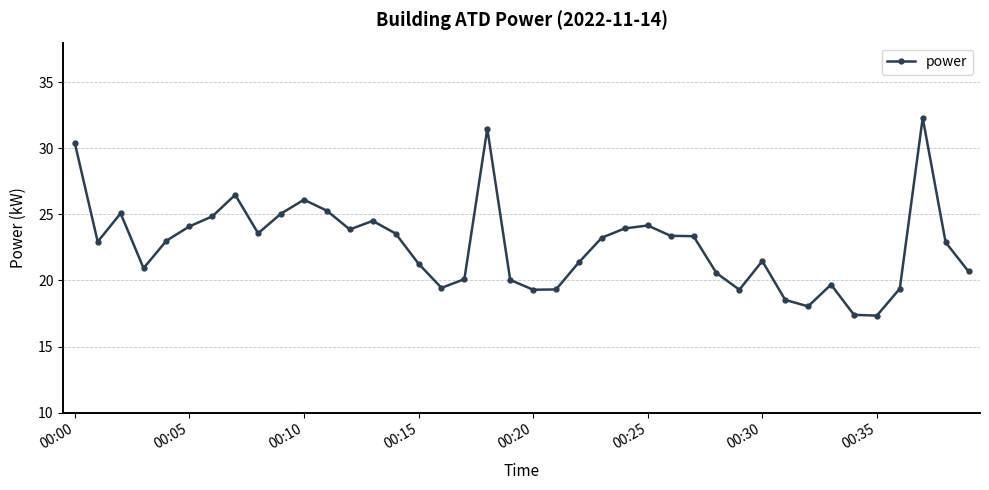

What is the value of the 17th point from the left?

19.4